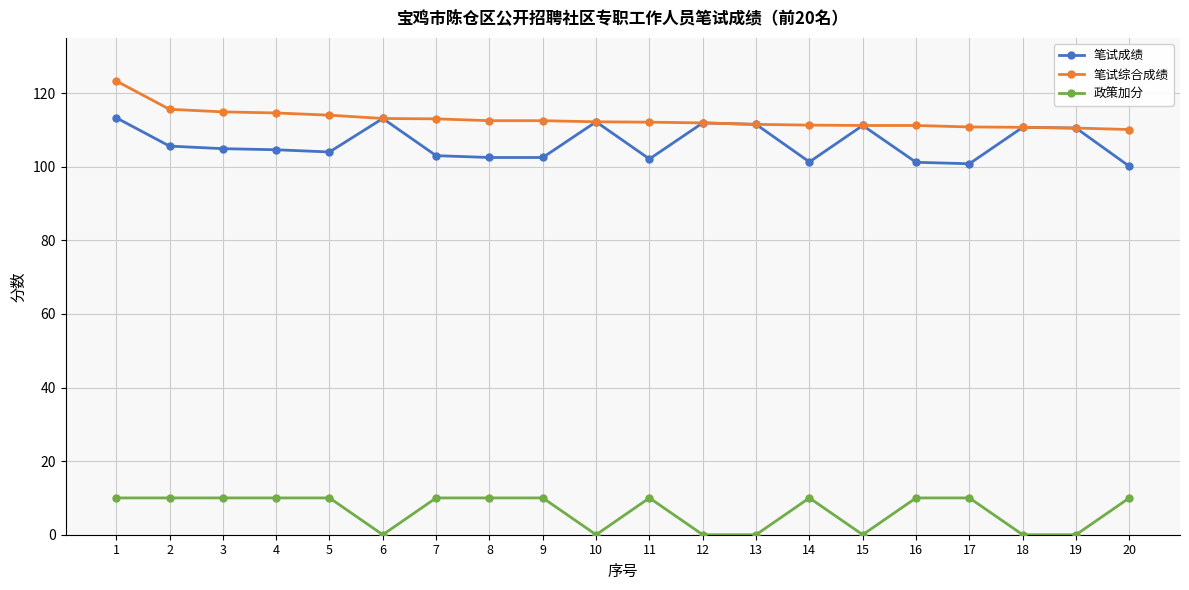

What is the difference between the highest and lowest values at 13?

111.5